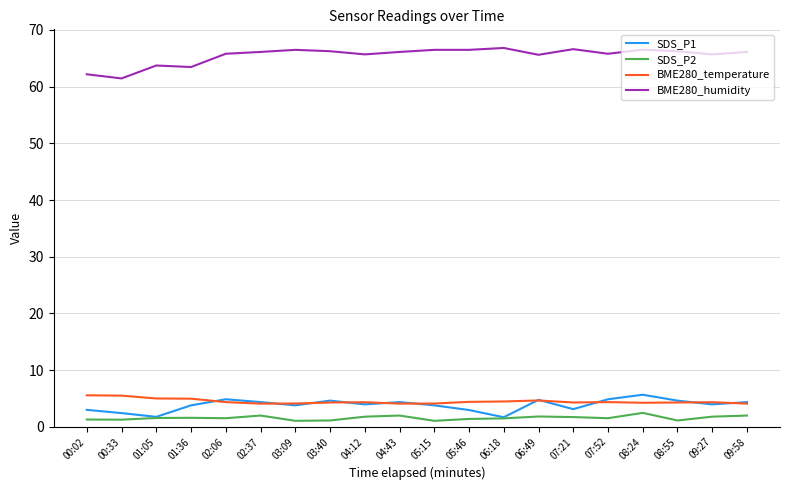

What is the greatest value displayed?

66.8